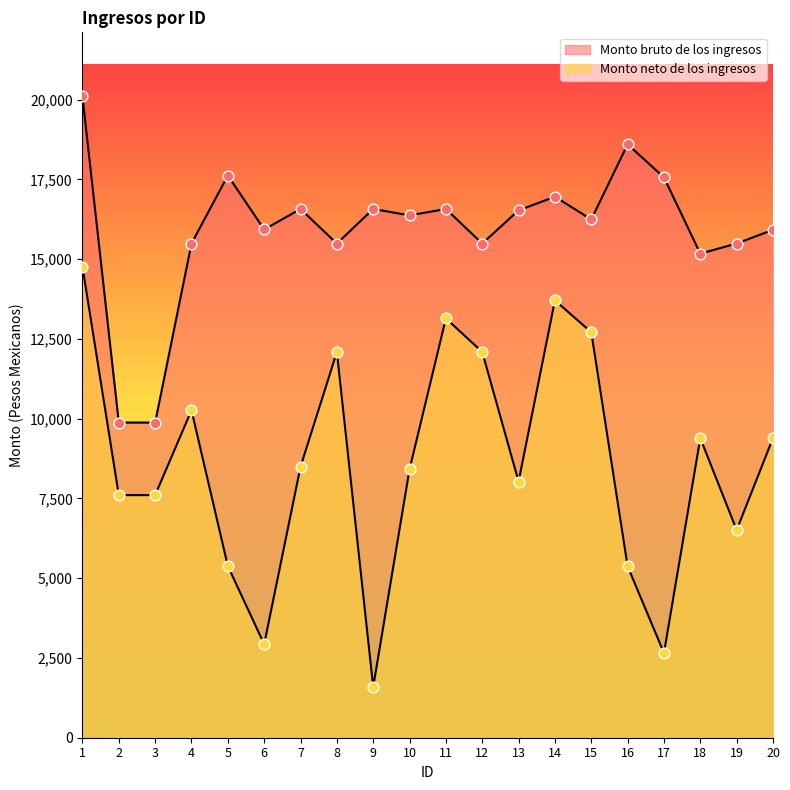

Which series reaches the maximum Y coordinate?

Monto bruto de los ingresos